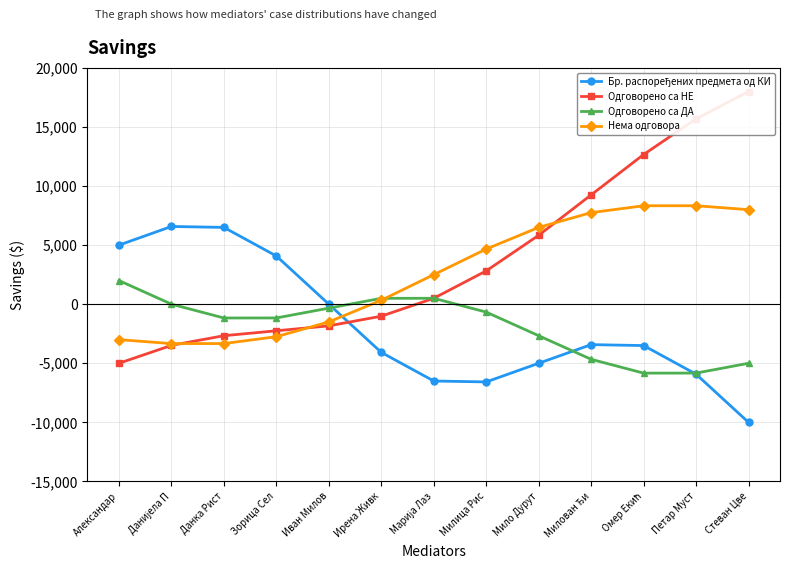

Is it true that Бр. распоређених предмета од КИ equals -3421.6 at Милован Ђи?

True